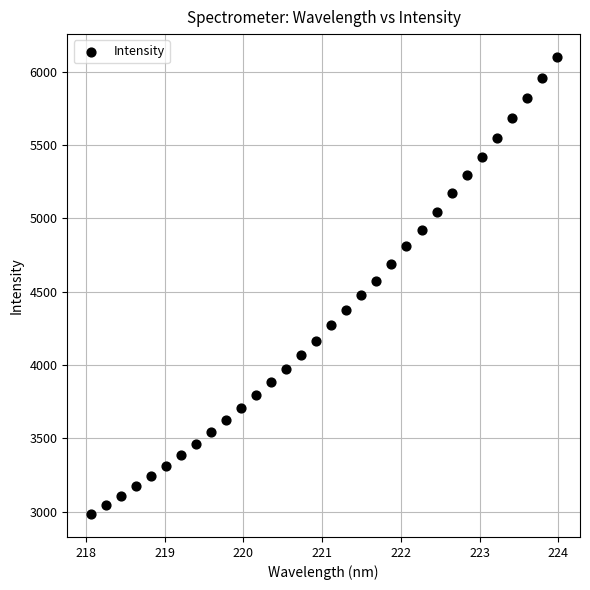

What is the range of X values (max minus min)?

5.9